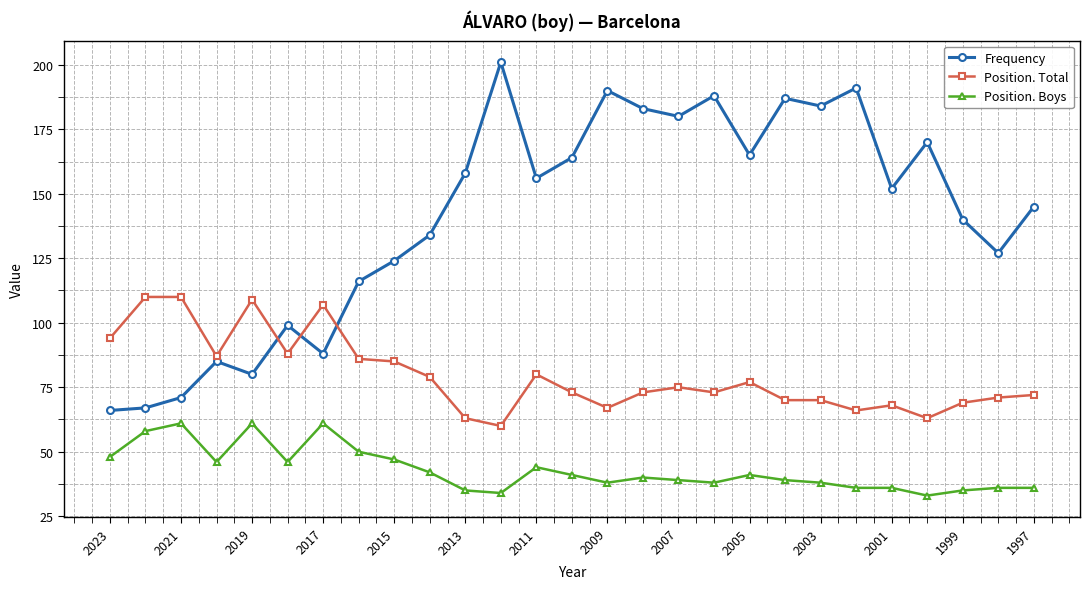

What is the greatest value displayed?

201